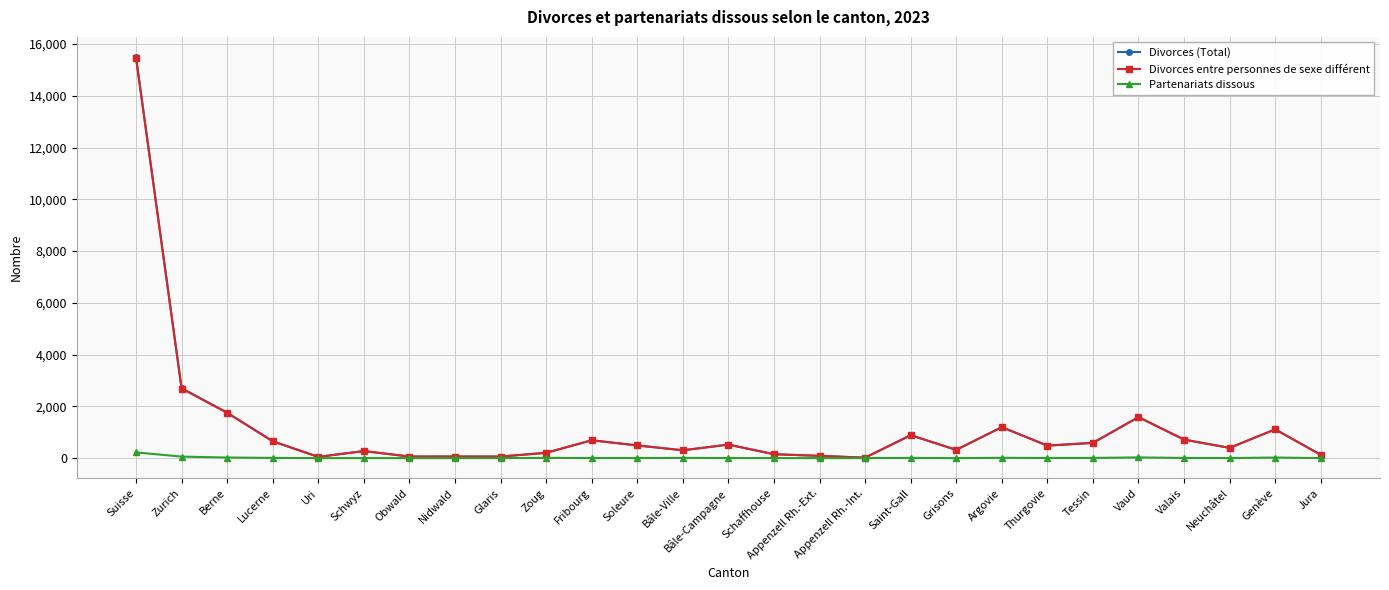

Where does the Divorces entre personnes de sexe différent series first go above 483?

Suisse